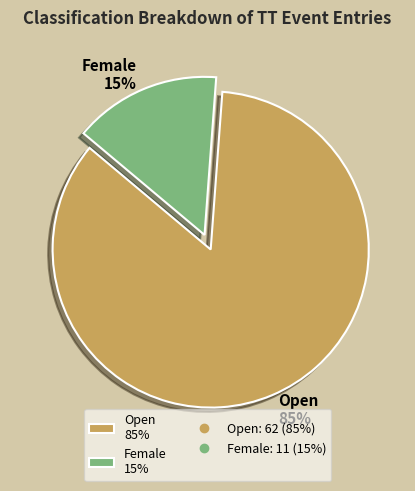

What is the majority slice?

Open